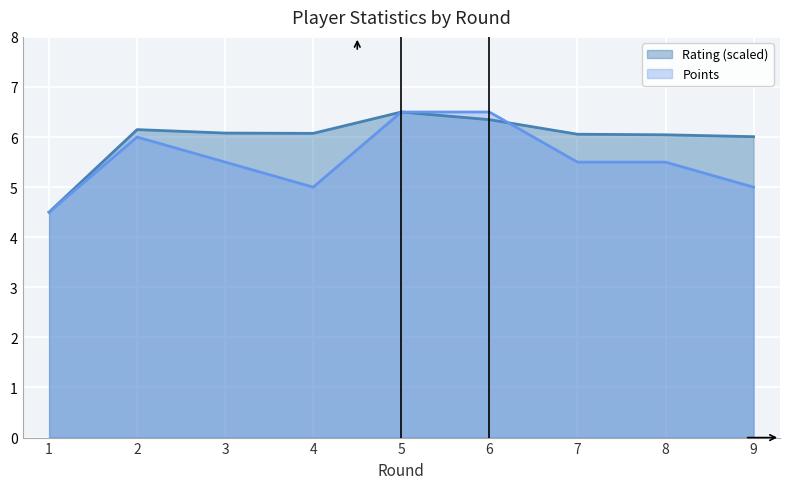

How many series are shown in this chart?

2